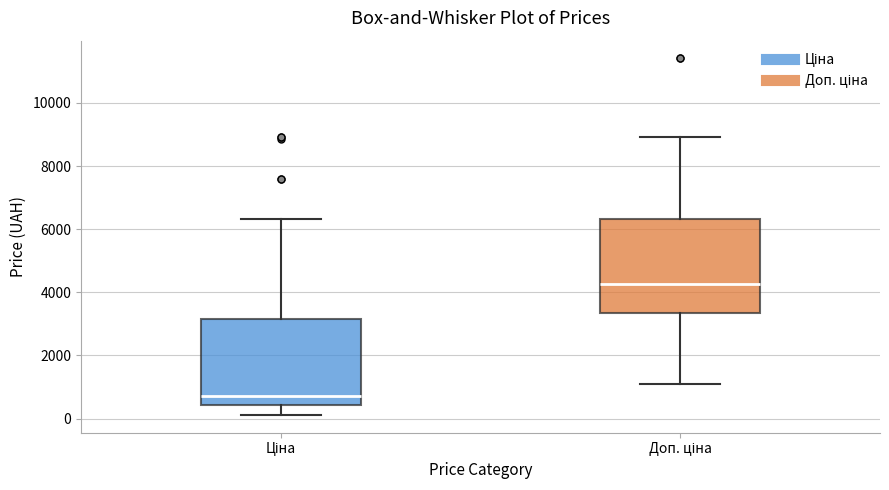

Where does the upper whisker of the box for Доп. ціна end on the y-axis? The values are not printed on the chart, so give them approximately, as read against the axis.

9000